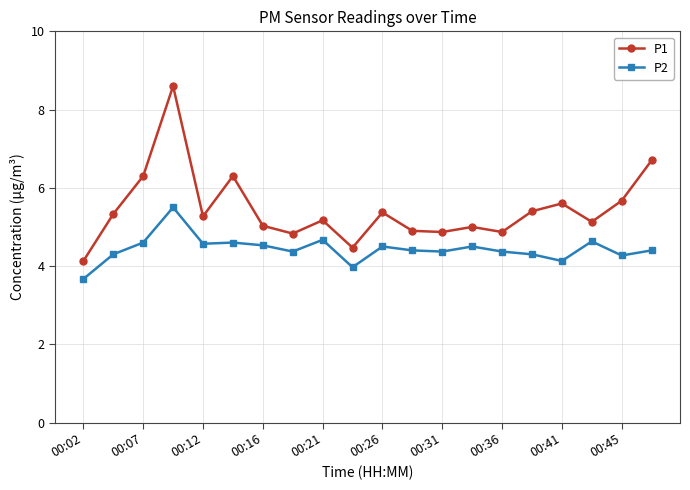

What is the average value of the P1 series?

5.4